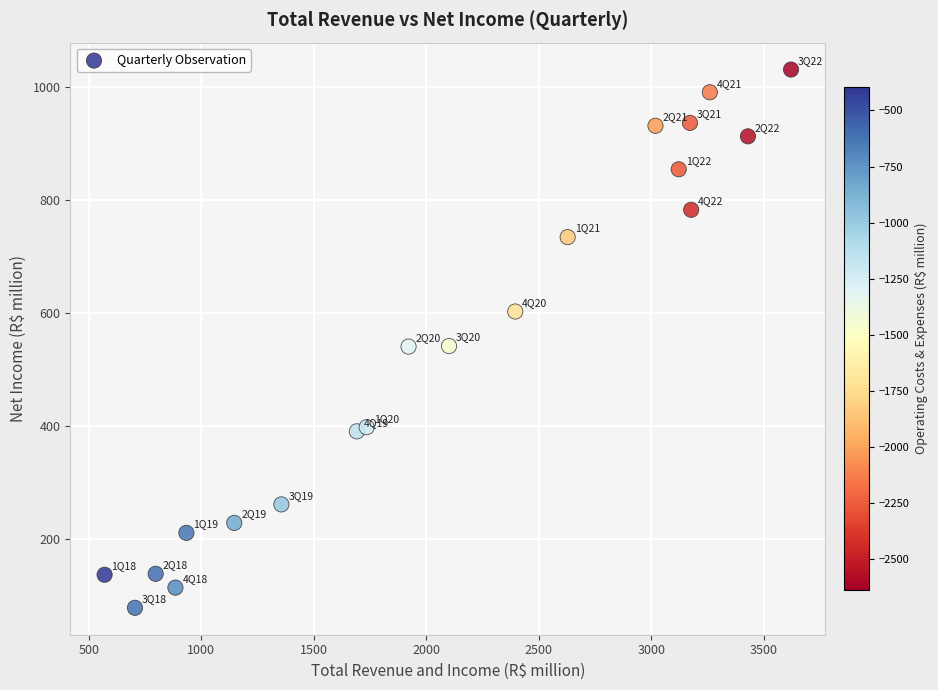

What is the range of Y values (max minus min)?

953.2